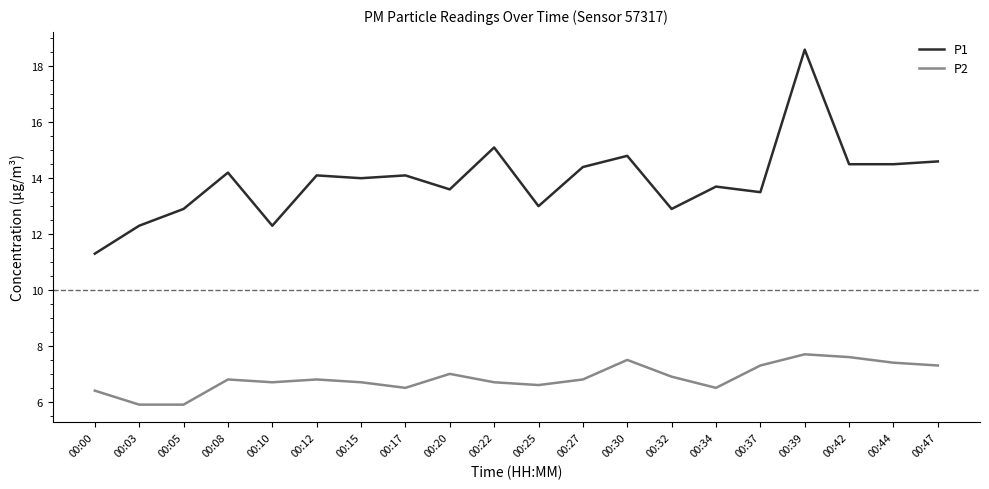

Reading left to right, transcribe all the data shown in this chart.

P1: 00:00=11.3	00:03=12.3	00:05=12.9	00:08=14.2	00:10=12.3	00:12=14.1	00:15=14.0	00:17=14.1	00:20=13.6	00:22=15.1	00:25=13.0	00:27=14.4	00:30=14.8	00:32=12.9	00:34=13.7	00:37=13.5	00:39=18.6	00:42=14.5	00:44=14.5	00:47=14.6
P2: 00:00=6.4	00:03=5.9	00:05=5.9	00:08=6.8	00:10=6.7	00:12=6.8	00:15=6.7	00:17=6.5	00:20=7.0	00:22=6.7	00:25=6.6	00:27=6.8	00:30=7.5	00:32=6.9	00:34=6.5	00:37=7.3	00:39=7.7	00:42=7.6	00:44=7.4	00:47=7.3